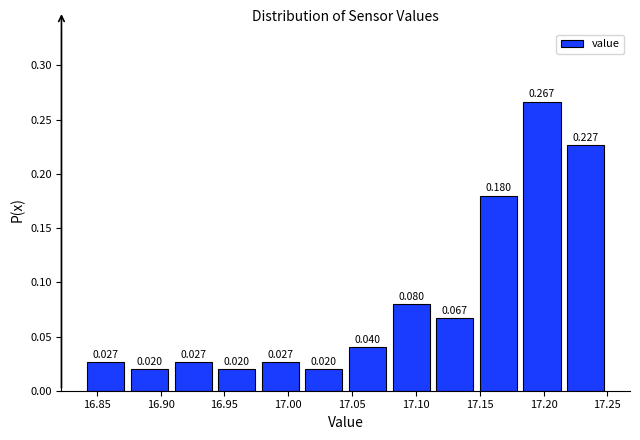

Reading left to right, transcribe this chart: for each bar, give the range it covers on the x-axis and its height. The bar edges are not printed on the chart, so give them approximately, as read against the axis.

16.840 to 16.875: 0.027
16.875 to 16.910: 0.020
16.910 to 16.945: 0.027
16.945 to 16.975: 0.020
16.975 to 17.010: 0.027
17.010 to 17.045: 0.020
17.045 to 17.080: 0.040
17.080 to 17.115: 0.080
17.115 to 17.150: 0.067
17.150 to 17.180: 0.180
17.180 to 17.215: 0.267
17.215 to 17.250: 0.227